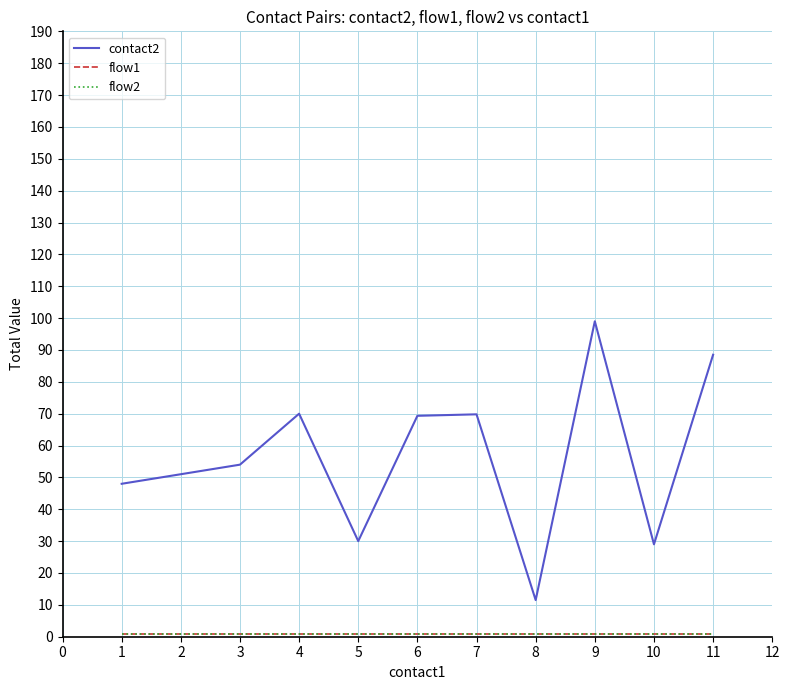

Does the chart have visible grid lines?

Yes